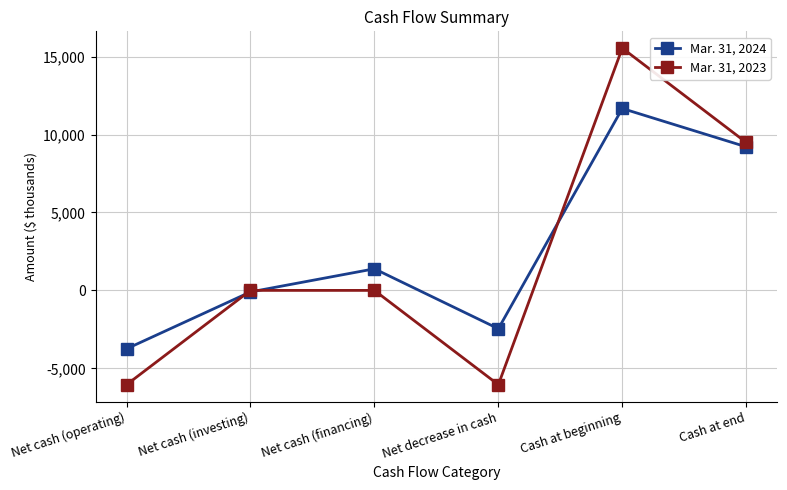

Reading left to right, what are all the values shown in this chart?

Mar. 31, 2024: Net cash (operating)=-3747	Net cash (investing)=-97	Net cash (financing)=1385	Net decrease in cash=-2459	Cash at beginning=11670	Cash at end=9211
Mar. 31, 2023: Net cash (operating)=-6049	Net cash (investing)=0	Net cash (financing)=0	Net decrease in cash=-6049	Cash at beginning=15541	Cash at end=9492